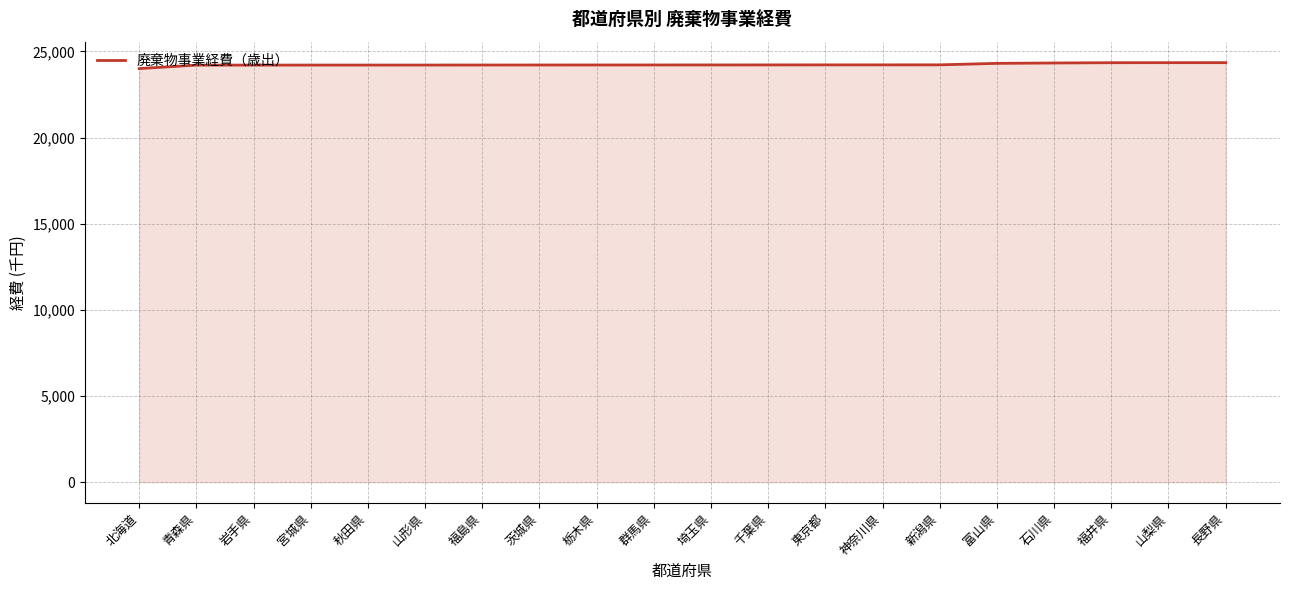

True or false: the data shows 34572 at 神奈川県.

False